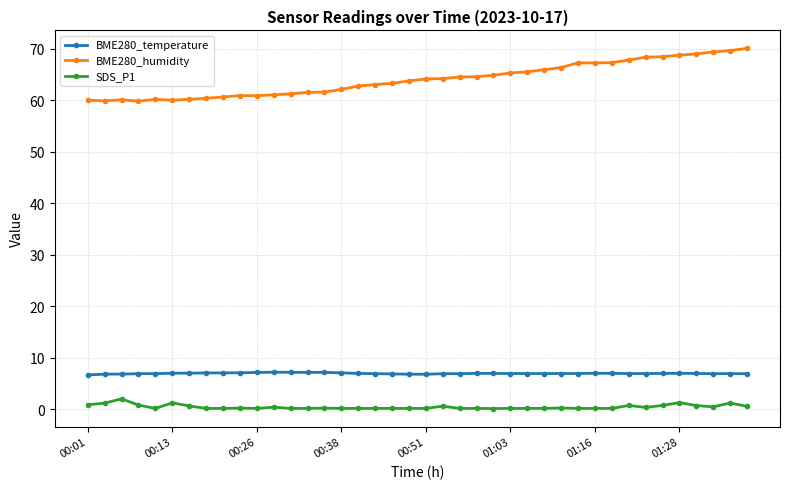

What is the difference between the maximum and minimum values in the SDS_P1 series?

1.9